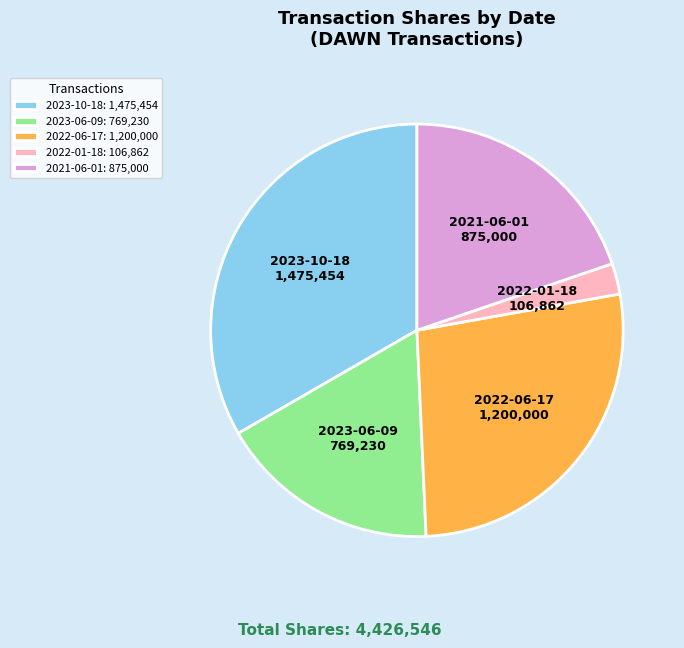

Is the sum of 2021-06-01 and 2023-06-09 greater than half?

No